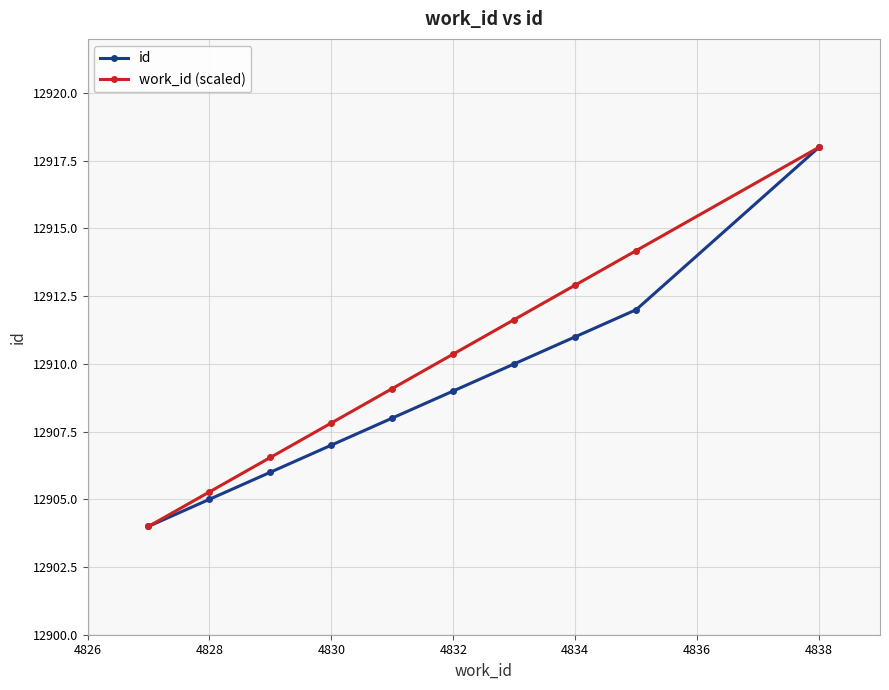

What is the value of the id point at the 1st from the left?

12904.0